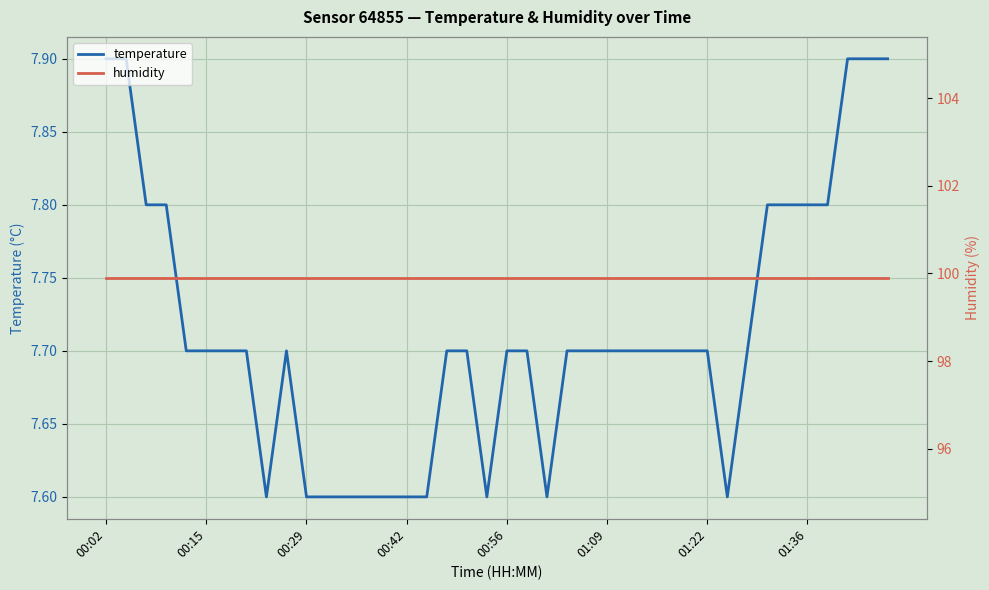

What are all the series names shown in the legend?

temperature, humidity